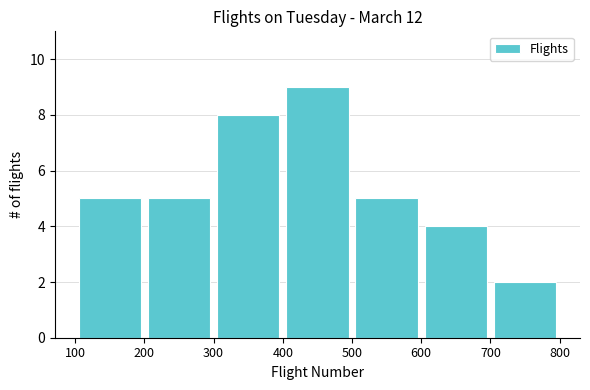

Over which range of the x-axis is the bar tallest?

400 to 500